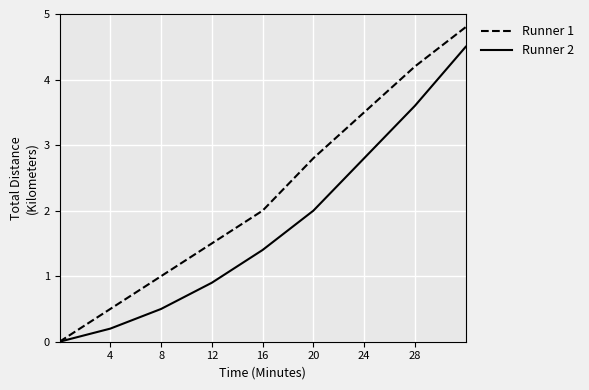

Which series has the largest total across all categories?

Runner 1